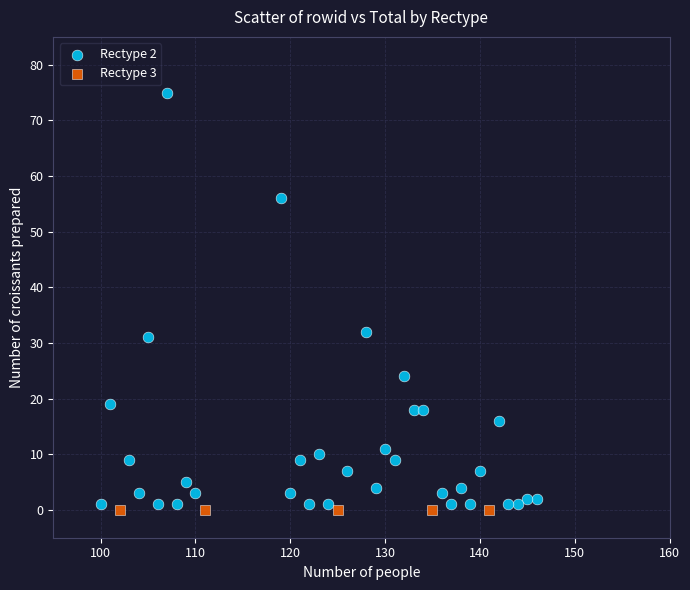

Which series reaches the maximum Y coordinate?

Rectype 2